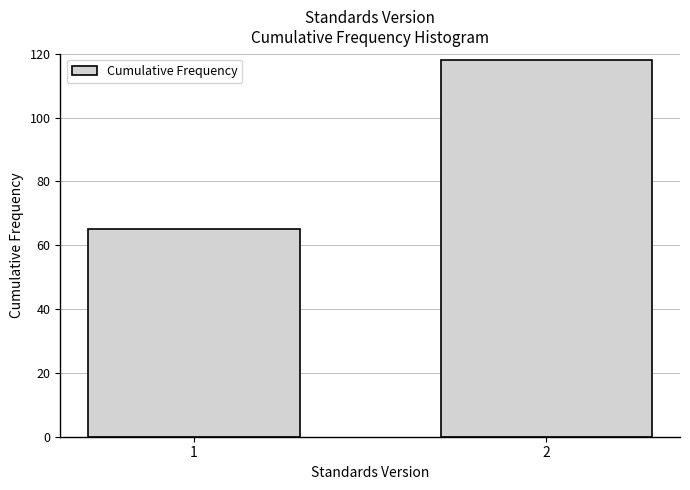

Reading left to right, extract all data points from this chart.

1=65	2=118